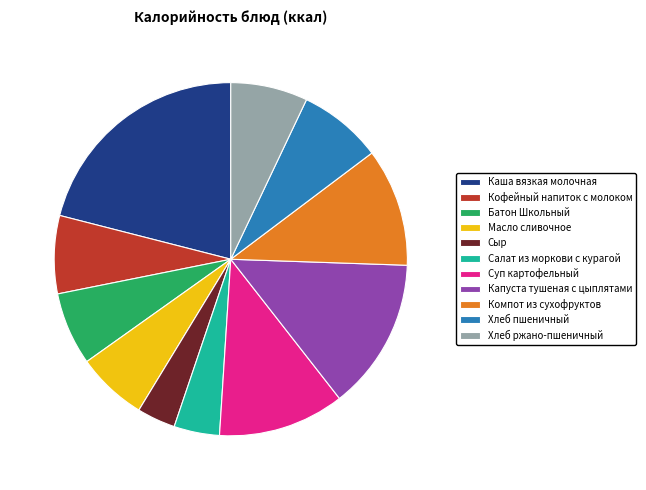

Is Батон Школьный the majority of the pie?

No